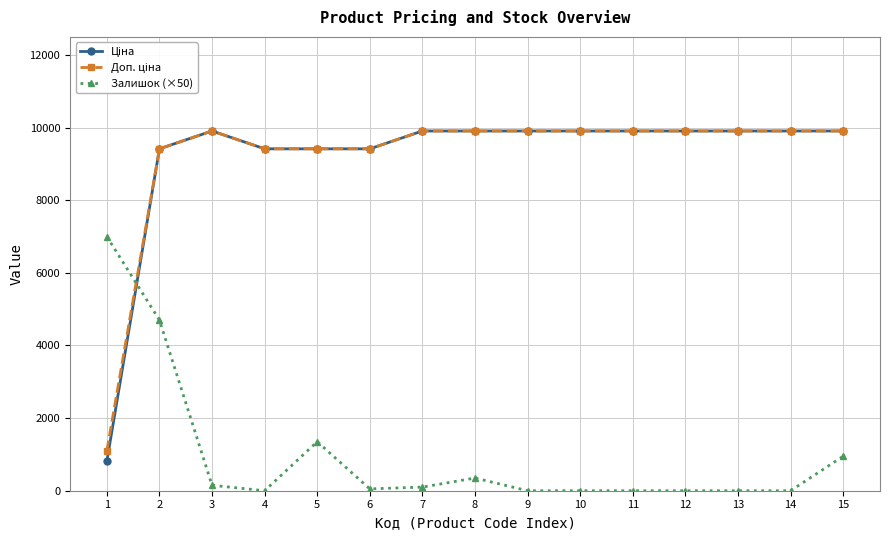

What is the difference between the highest and lowest values at 10?

9908.5